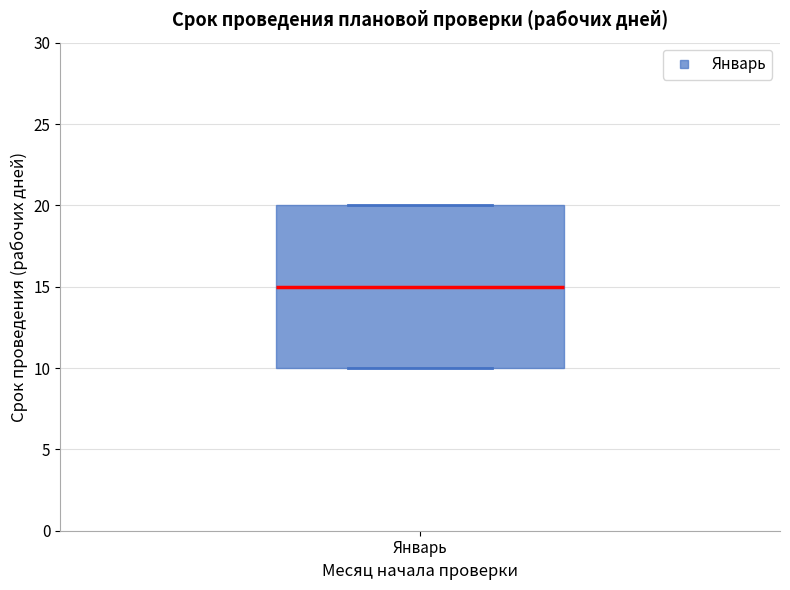

Where does the median line of the box for Январь sit on the y-axis? The values are not printed on the chart, so give them approximately, as read against the axis.

15